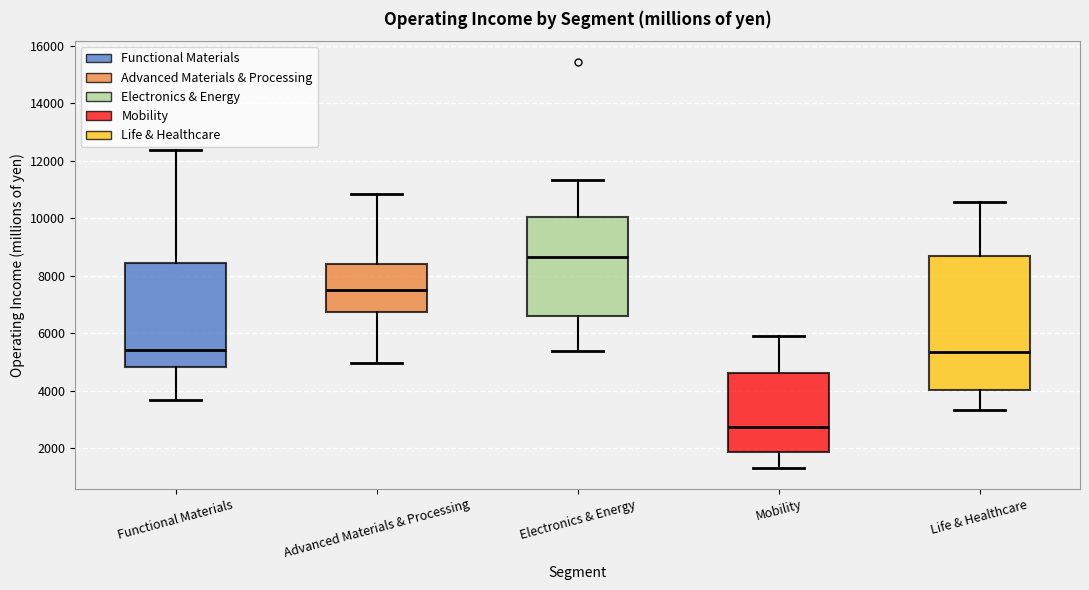

Reading left to right, transcribe this box plot: for each box, give where its median line is, the range the box spans, and where its two whiskers end, as read against the y-axis. The values are not printed on the chart, so give them approximately, as read against the axis.

Functional Materials: median 5400, box 4800 to 8400, whiskers 3600 to 12400
Advanced Materials & Processing: median 7400, box 6800 to 8400, whiskers 5000 to 10800
Electronics & Energy: median 8600, box 6600 to 10000, whiskers 5400 to 11400
Mobility: median 2800, box 1800 to 4600, whiskers 1400 to 6000
Life & Healthcare: median 5400, box 4000 to 8600, whiskers 3400 to 10600